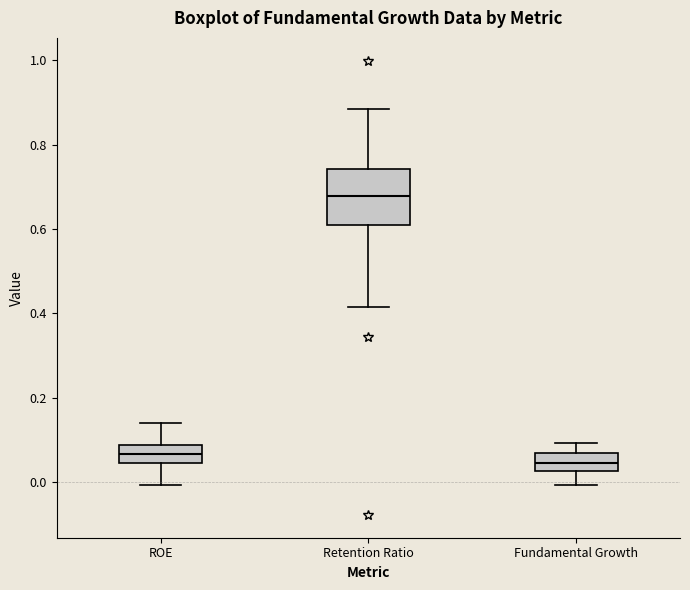

Where does the upper whisker of the box for ROE end on the y-axis? The values are not printed on the chart, so give them approximately, as read against the axis.

0.14